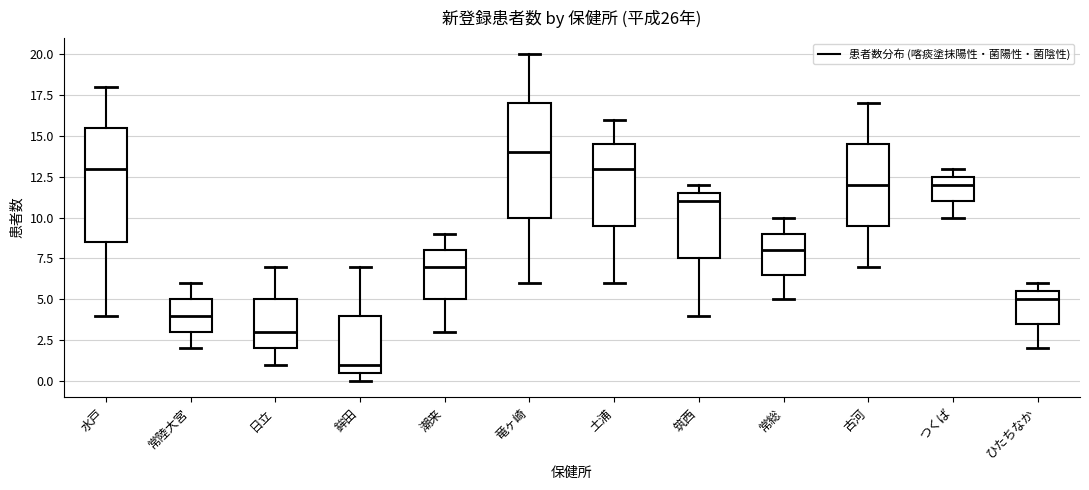

Reading left to right, transcribe this box plot: for each box, give where its median line is, the range the box spans, and where its two whiskers end, as read against the y-axis. The values are not printed on the chart, so give them approximately, as read against the axis.

水戸: median 13.0, box 8.5 to 15.5, whiskers 4.0 to 18.0
常陸大宮: median 4.0, box 3.0 to 5.0, whiskers 2.0 to 6.0
日立: median 3.0, box 2.0 to 5.0, whiskers 1.0 to 7.0
鉾田: median 1.0, box 0.5 to 4.0, whiskers 0.0 to 7.0
潮来: median 7.0, box 5.0 to 8.0, whiskers 3.0 to 9.0
竜ヶ崎: median 14.0, box 10.0 to 17.0, whiskers 6.0 to 20.0
土浦: median 13.0, box 9.5 to 14.5, whiskers 6.0 to 16.0
筑西: median 11.0, box 7.5 to 11.5, whiskers 4.0 to 12.0
常総: median 8.0, box 6.5 to 9.0, whiskers 5.0 to 10.0
古河: median 12.0, box 9.5 to 14.5, whiskers 7.0 to 17.0
つくば: median 12.0, box 11.0 to 12.5, whiskers 10.0 to 13.0
ひたちなか: median 5.0, box 3.5 to 5.5, whiskers 2.0 to 6.0